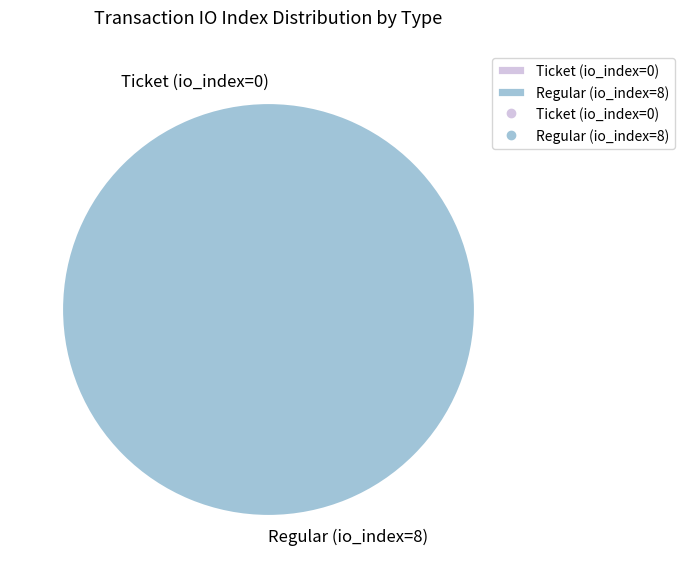

Is there any slice that represents more than half of the pie?

Yes